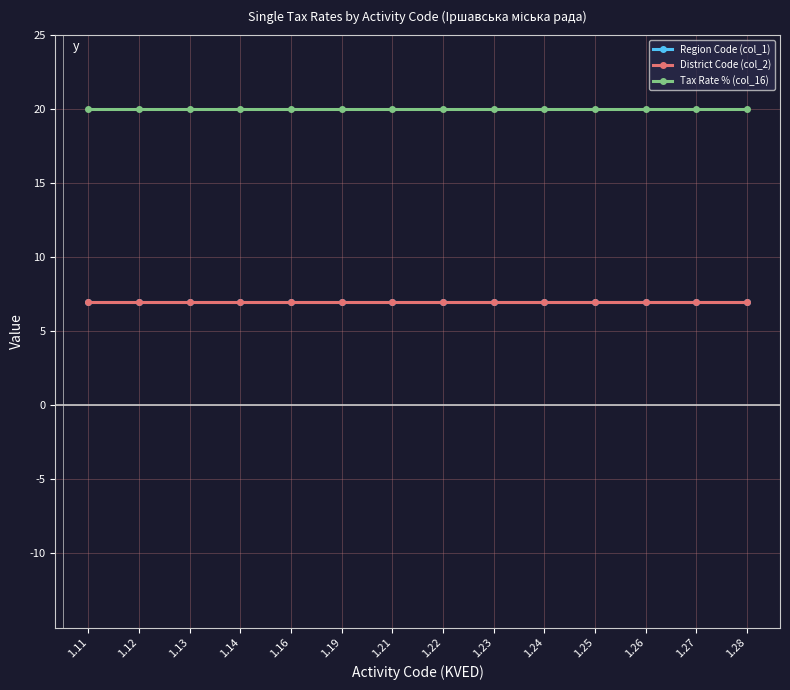

Does the chart have visible grid lines?

Yes